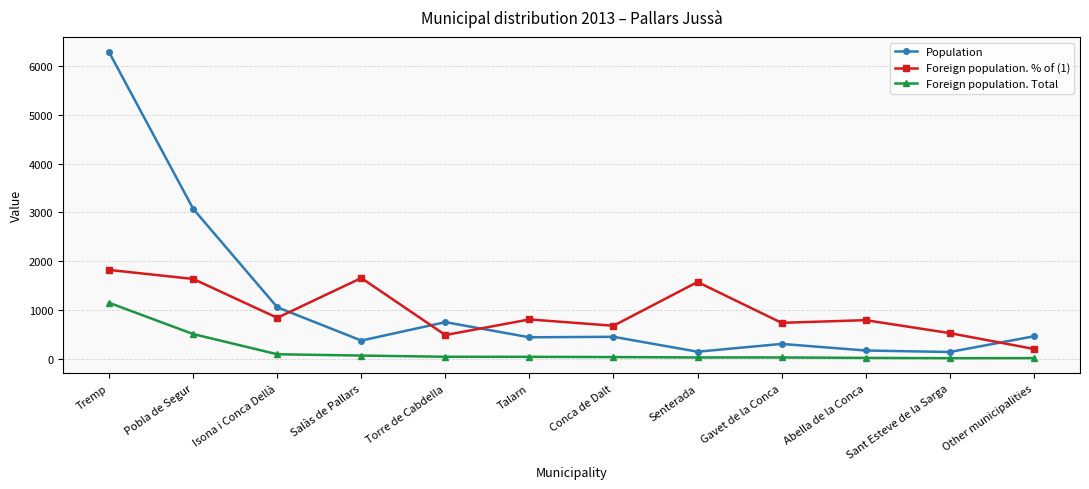

What is the average value of the Foreign population. % of (1) series?

976